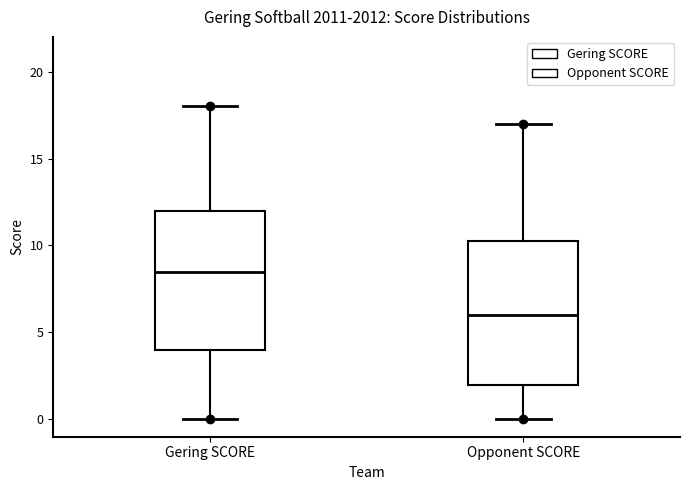

Where is the lower edge of the box for Opponent SCORE on the y-axis? The values are not printed on the chart, so give them approximately, as read against the axis.

2.0